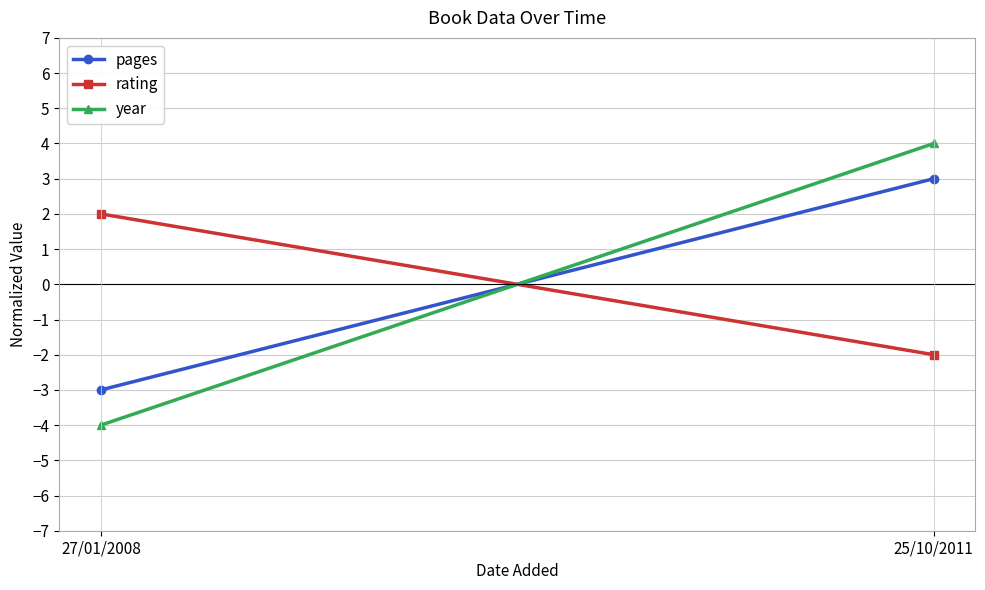

Is it true that year equals 2.2 at 25/10/2011?

False